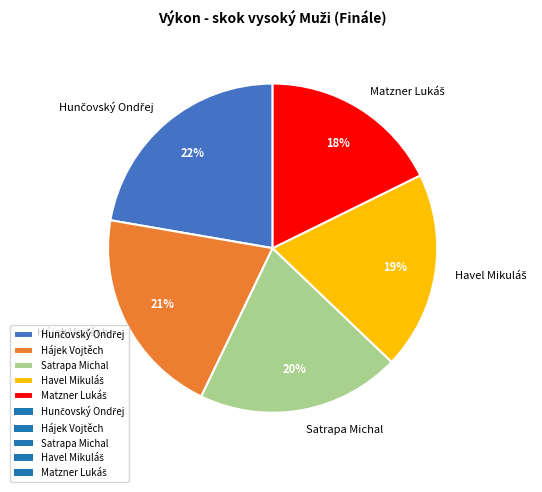

Between Hájek Vojtěch and Satrapa Michal, which is larger?

Hájek Vojtěch